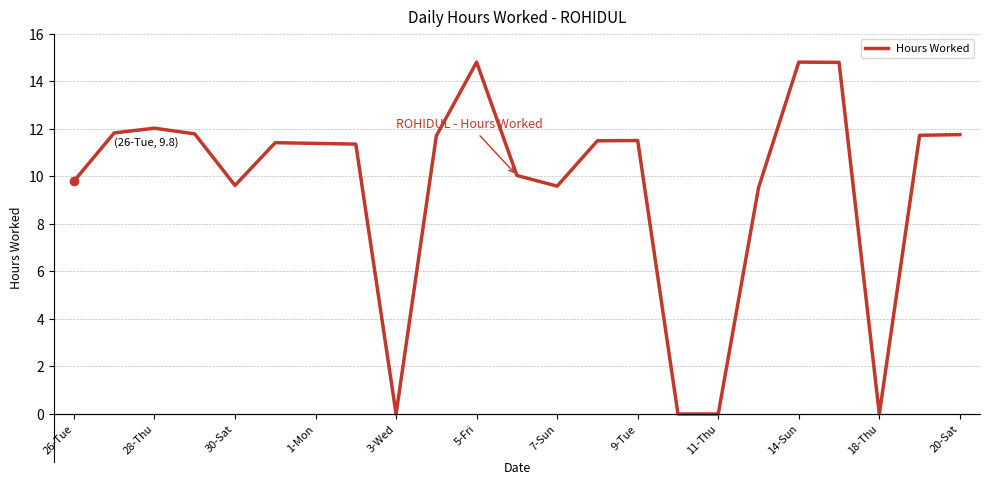

Does the chart have visible grid lines?

Yes